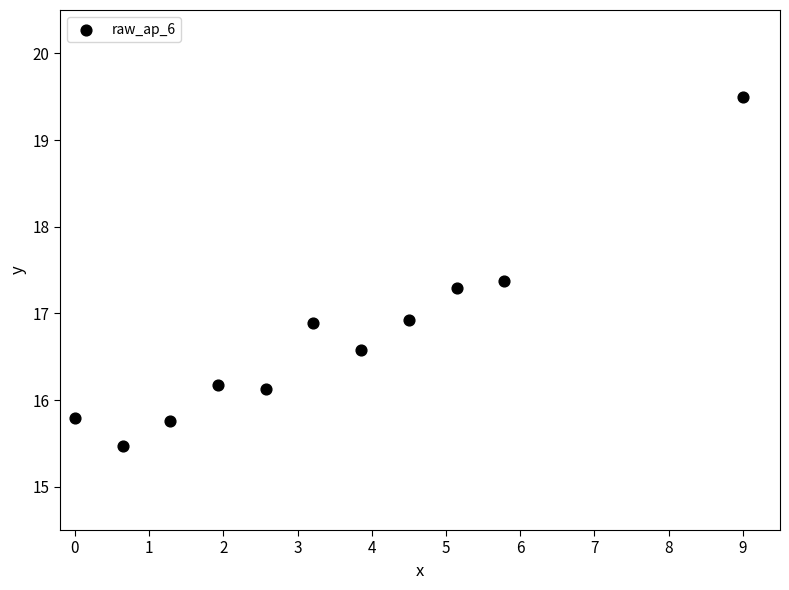

What is the range of Y values (max minus min)?

4.0